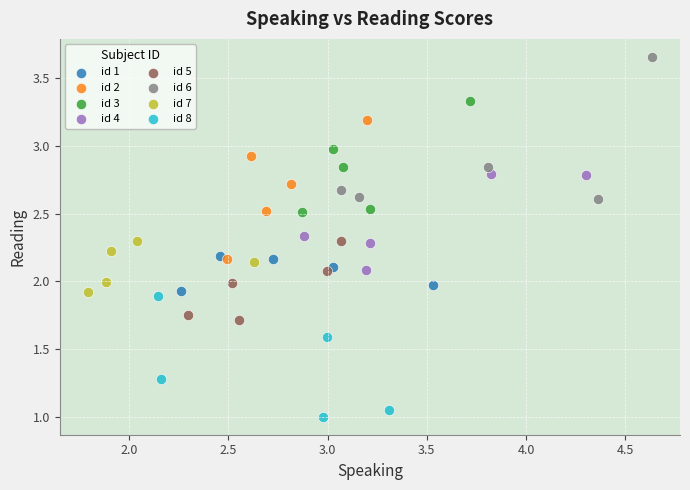

Which series reaches the minimum Y coordinate?

id 8